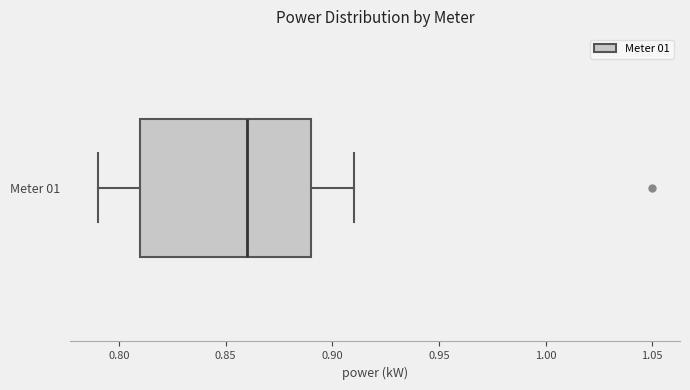

Transcribe this box plot: give where the median line is, the range the box spans, and where the two whiskers end, as read against the x-axis. The values are not printed on the chart, so give them approximately, as read against the axis.

median 0.86, box 0.81 to 0.89, whiskers 0.79 to 0.91